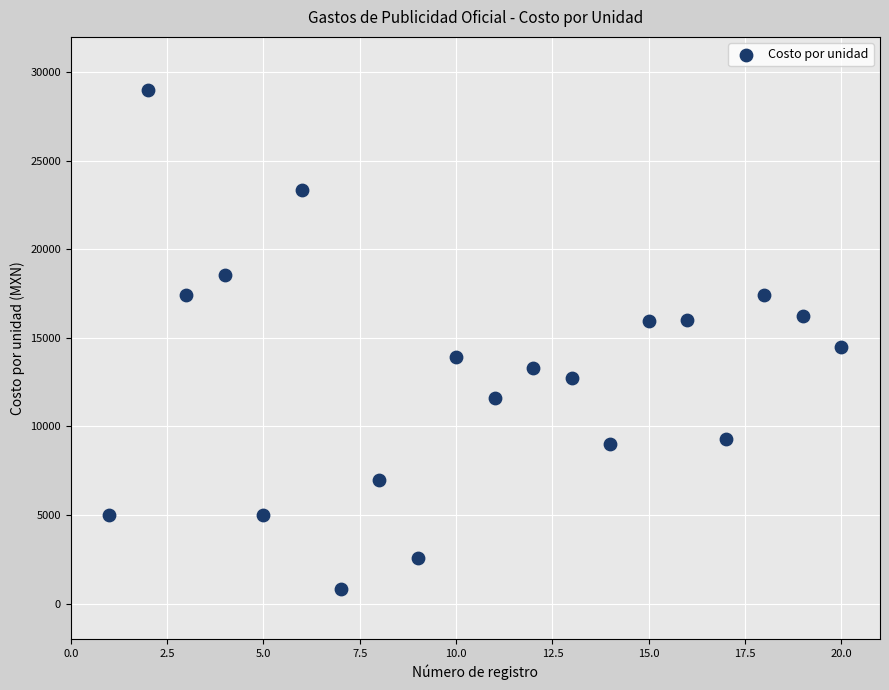

What is the range of X values (max minus min)?

19.0